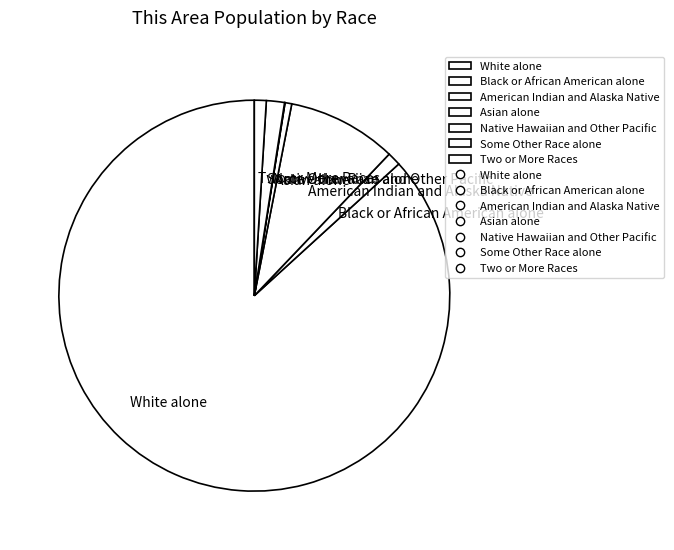

Combined, do White alone and Black or African American alone account for over 50%?

Yes